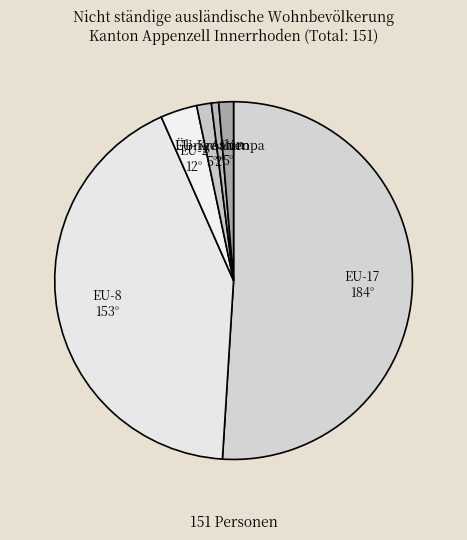

Do EU-2 and Übrige Europa together represent more than half of the pie?

No